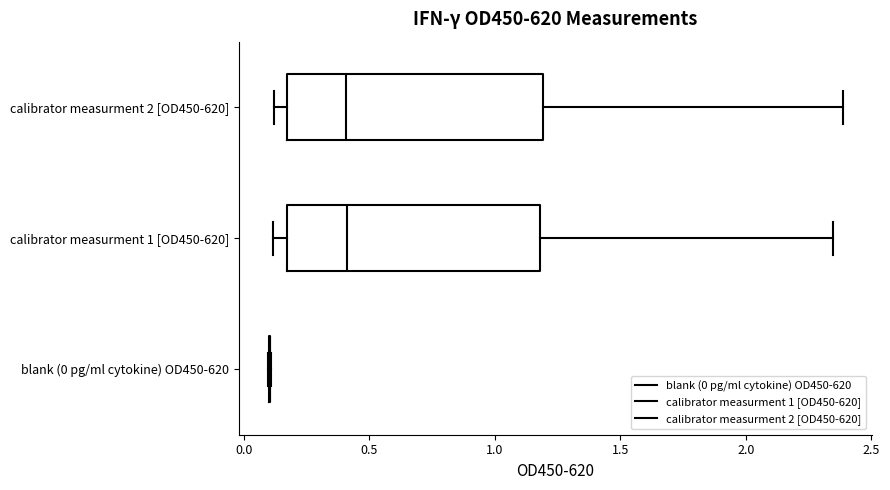

Reading bottom to top, read every box against the x-axis: the position of its median line, the range the box covers, and the ends of its whiskers. The values are not printed on the chart, so give them approximately, as read against the axis.

blank (0 pg/ml cytokine) OD450-620: box collapsed to a line at 0.10, whiskers 0.10 to 0.10
calibrator measurment 1 [OD450-620]: median 0.40, box 0.15 to 1.20, whiskers 0.10 to 2.35
calibrator measurment 2 [OD450-620]: median 0.40, box 0.15 to 1.20, whiskers 0.10 to 2.40